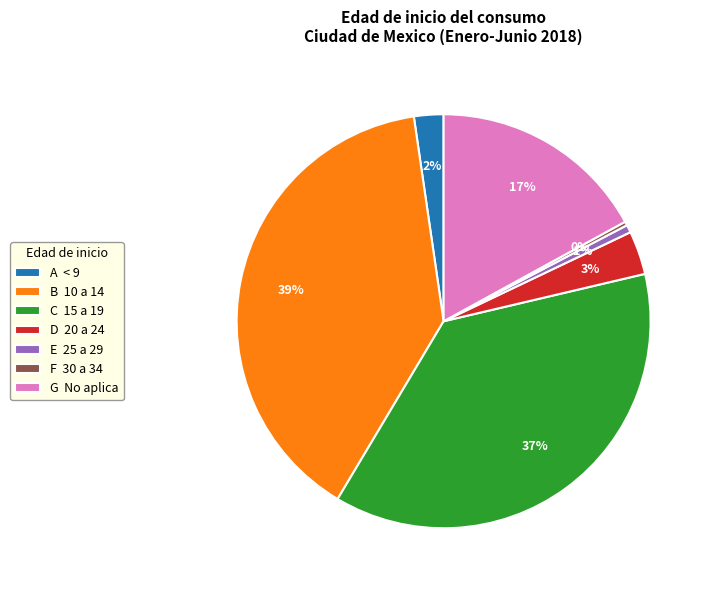

Which category has the biggest portion of the pie?

B 10 a 14